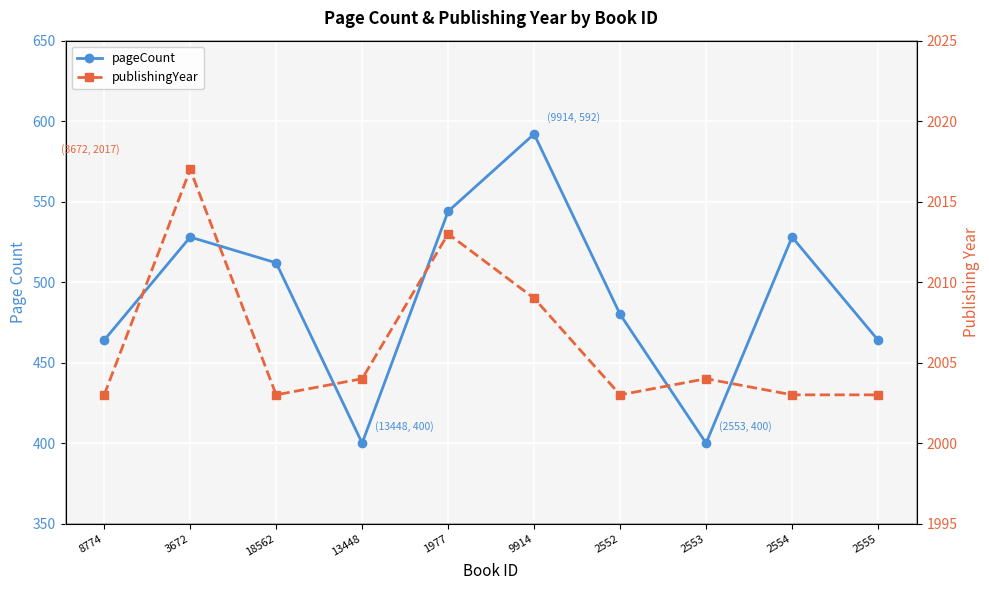

Count the number of categories in the chart.

10